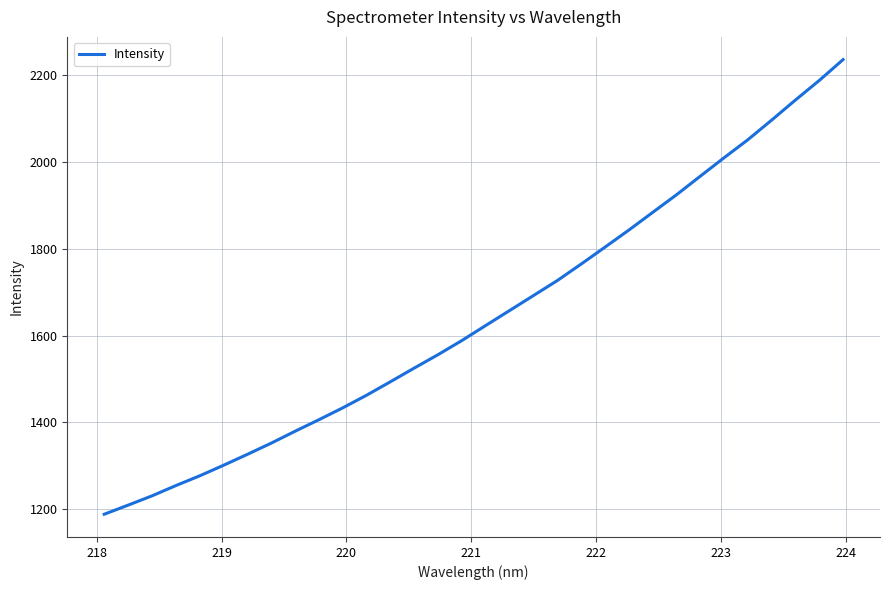

True or false: there are more than 2 points higher than both neighbors.

False